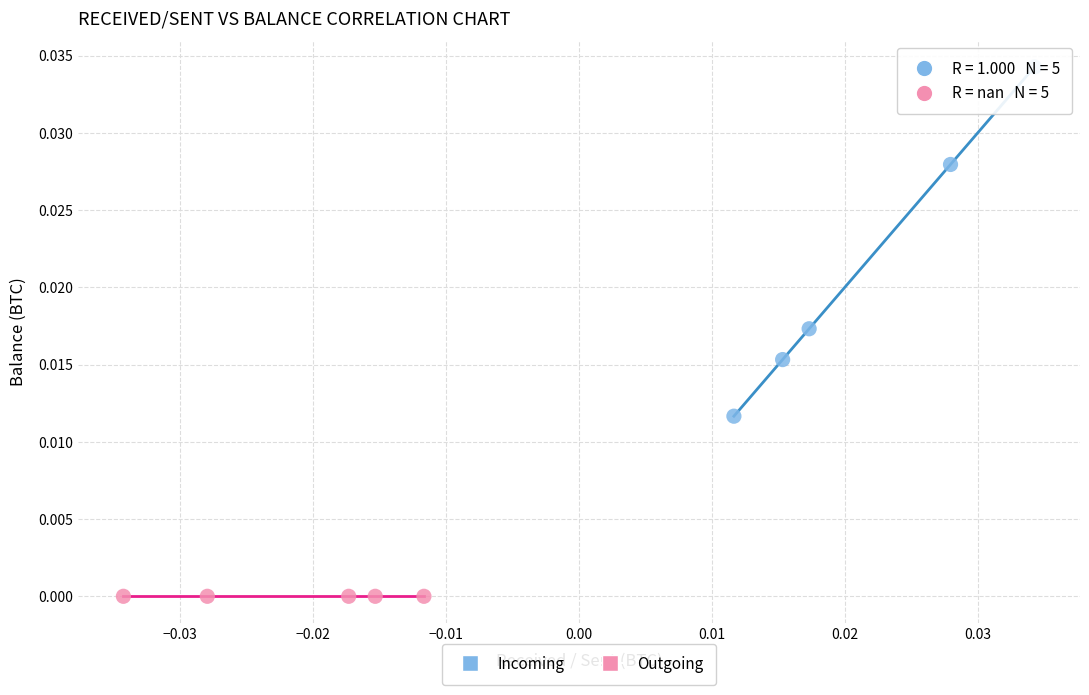

Which series reaches the minimum Y coordinate?

Outgoing